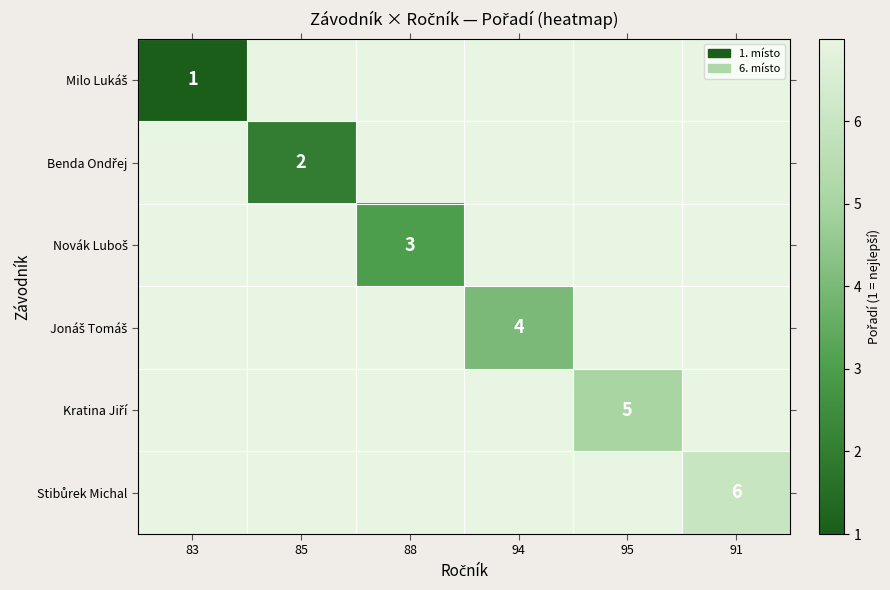

The Kratina Jiří series shows 7 at 83. True or false?

True